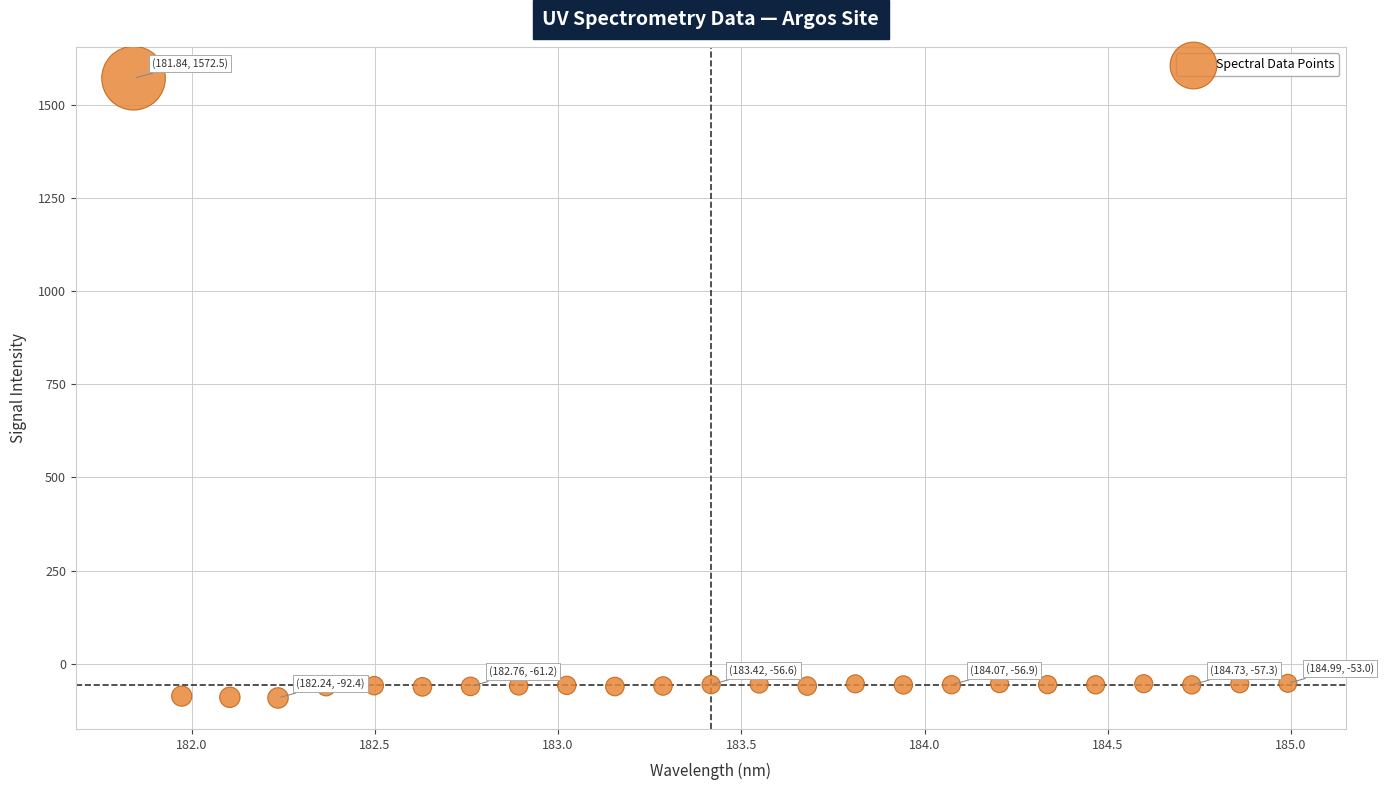

What is the range of Y values (max minus min)?

1664.9